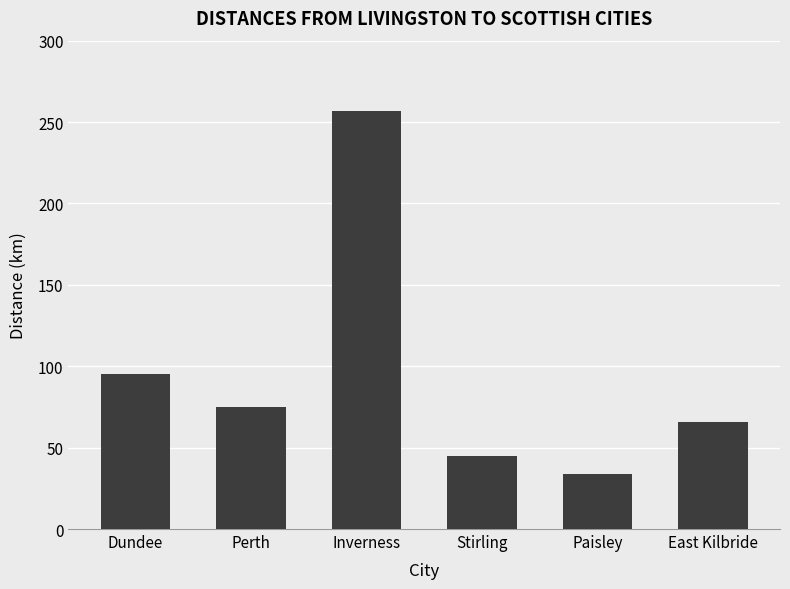

Reading left to right, transcribe all the data shown in this chart.

95	75	257	45	34	66